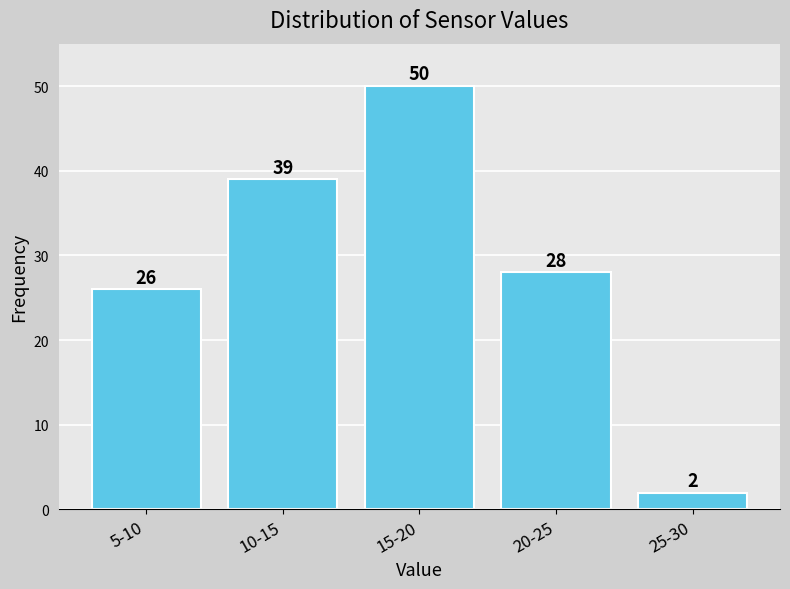

Reading left to right, transcribe all the data shown in this chart.

26	39	50	28	2